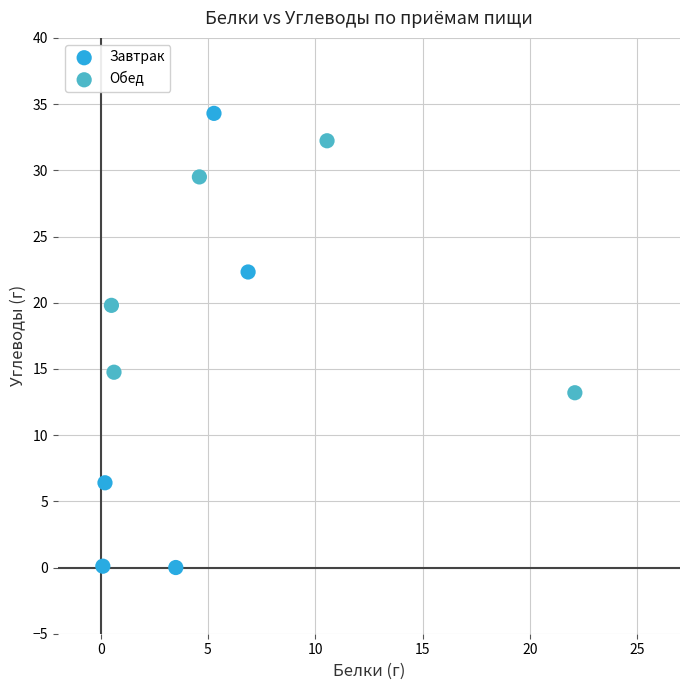

Which series reaches the minimum Y coordinate?

Завтрак